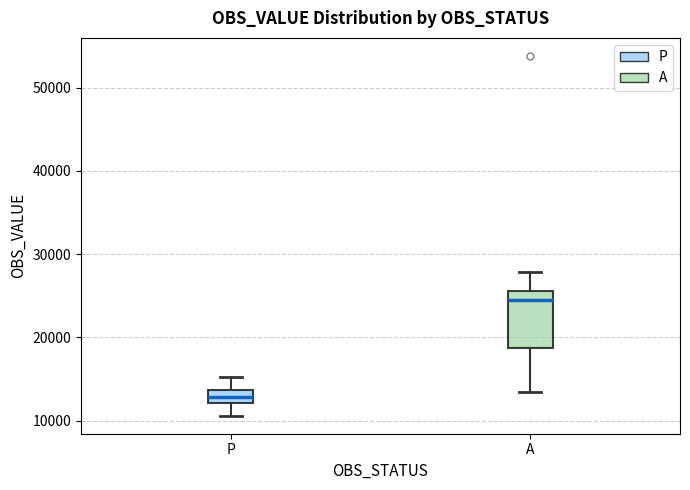

Reading left to right, read every box against the y-axis: the position of its median line, the range the box covers, and the ends of its whiskers. The values are not printed on the chart, so give them approximately, as read against the axis.

P: median 13000, box 12000 to 14000, whiskers 11000 to 15000
A: median 25000, box 19000 to 26000, whiskers 13000 to 28000